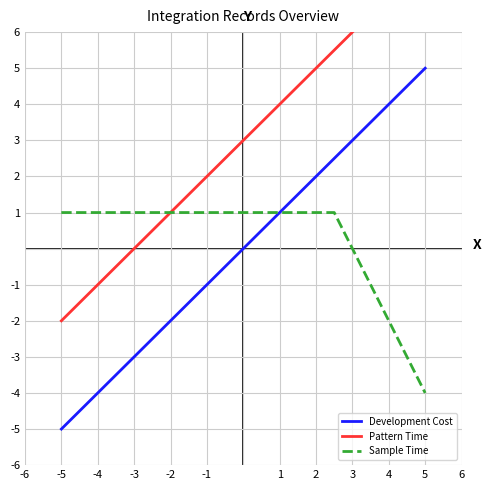

How many values in the Sample Time series are below 0?

1